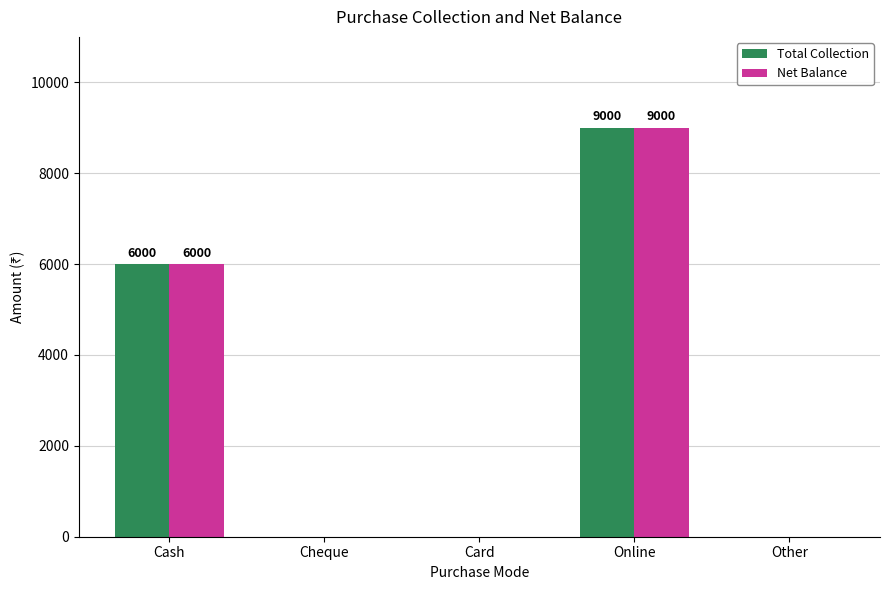

What is the total value across all series at Cash?

12000